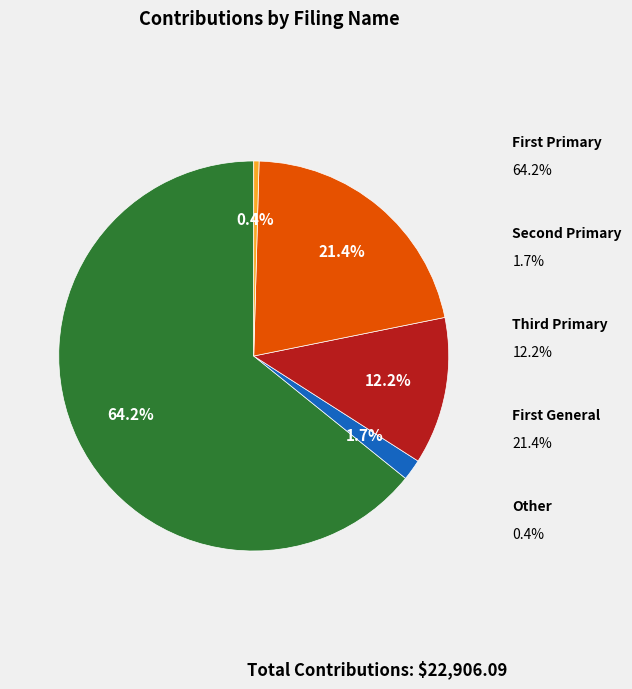

Count the number of slices in the pie.

5